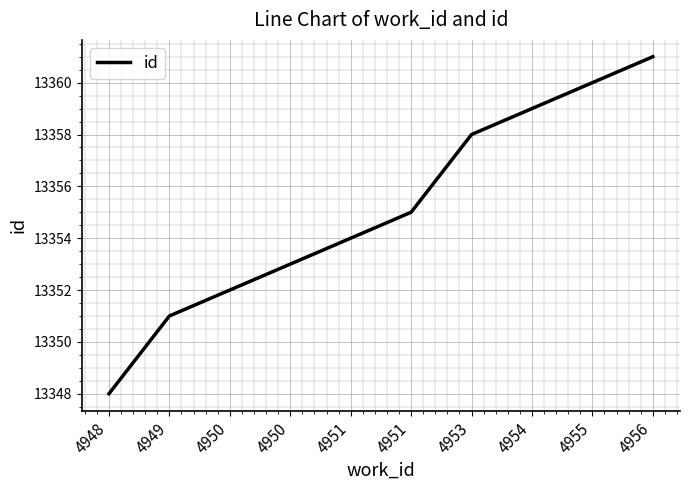

How many lines are shown in the chart?

1